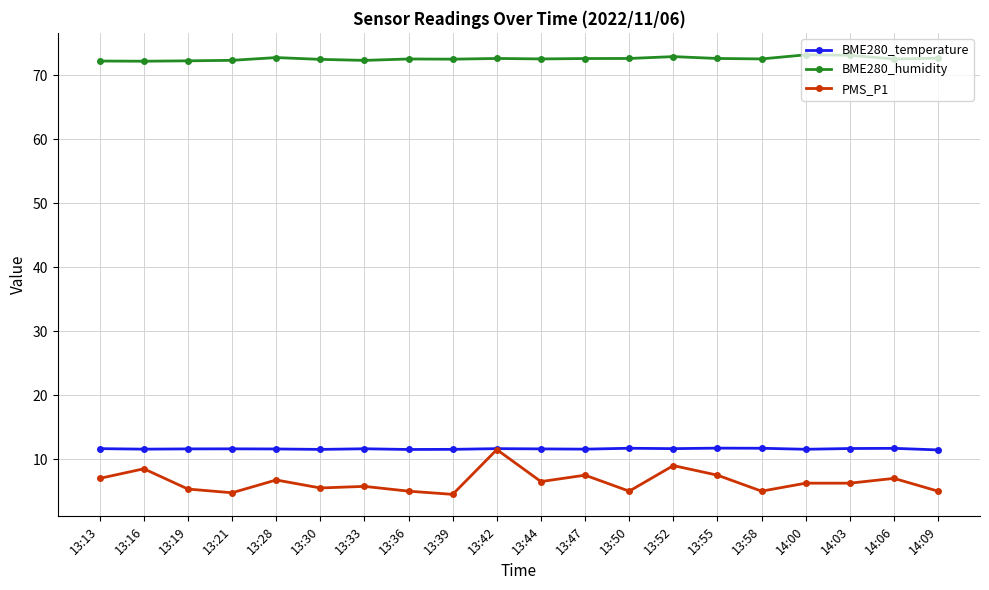

True or false: BME280_humidity and BME280_temperature cross at least once.

False